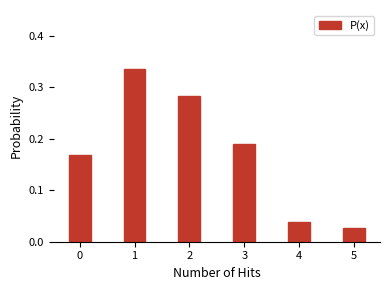

The chart shows a value of 0.2 at 2. True or false?

False